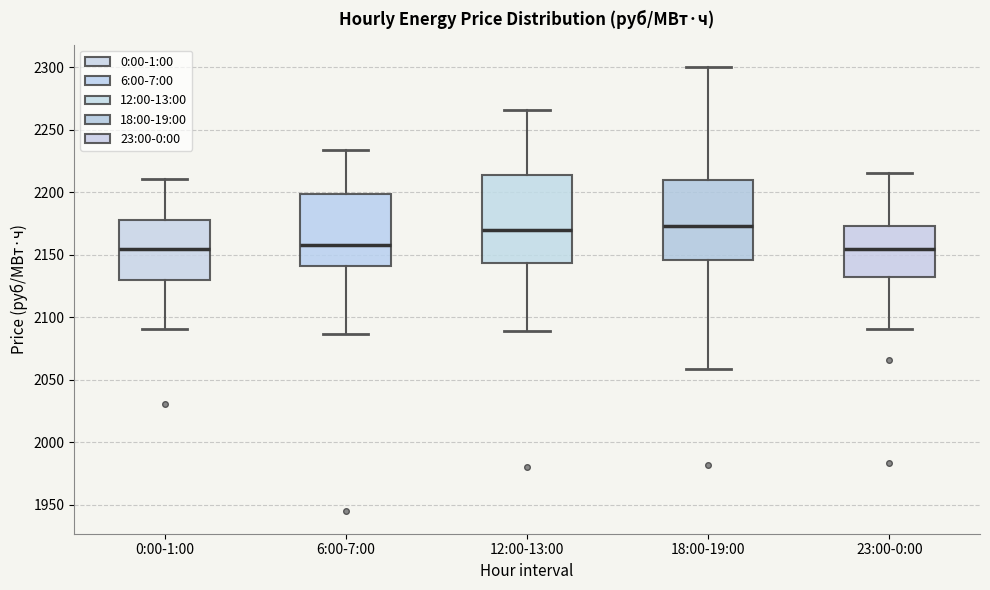

Reading left to right, transcribe this box plot: for each box, give where its median line is, the range the box spans, and where its two whiskers end, as read against the y-axis. The values are not printed on the chart, so give them approximately, as read against the axis.

0:00-1:00: median 2155, box 2130 to 2175, whiskers 2090 to 2210
6:00-7:00: median 2160, box 2140 to 2200, whiskers 2085 to 2235
12:00-13:00: median 2170, box 2145 to 2215, whiskers 2090 to 2265
18:00-19:00: median 2175, box 2145 to 2210, whiskers 2060 to 2300
23:00-0:00: median 2155, box 2130 to 2175, whiskers 2090 to 2215